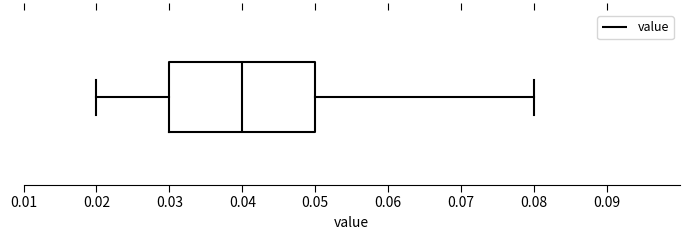

Where is the right edge of the box on the x-axis? The values are not printed on the chart, so give them approximately, as read against the axis.

0.05